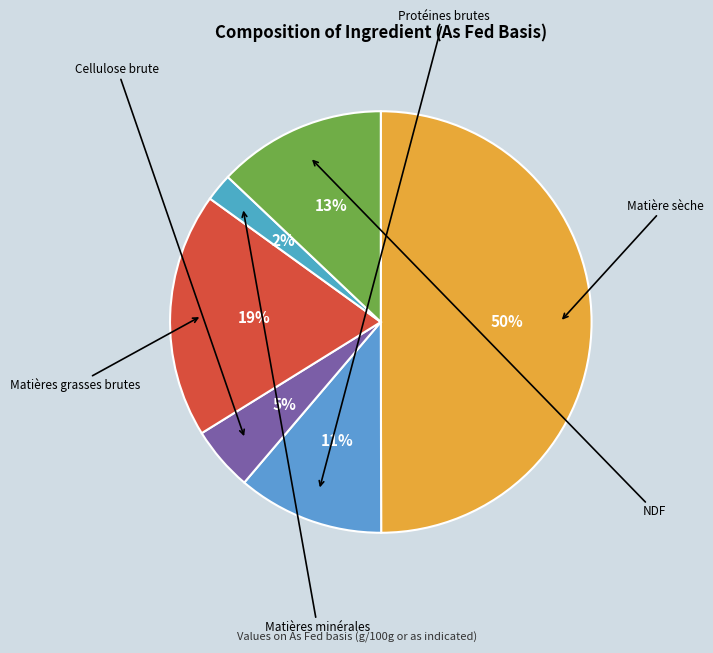

To the nearest percent, what is the average slice percentage?

17%